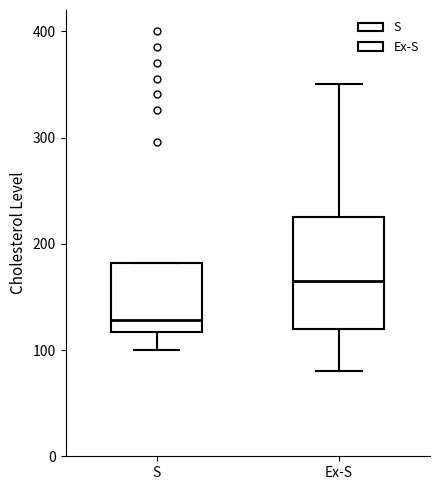

Reading left to right, transcribe this box plot: for each box, give where its median line is, the range the box spans, and where its two whiskers end, as read against the y-axis. The values are not printed on the chart, so give them approximately, as read against the axis.

S: median 130, box 120 to 180, whiskers 100 to 180
Ex-S: median 160, box 120 to 230, whiskers 80 to 350